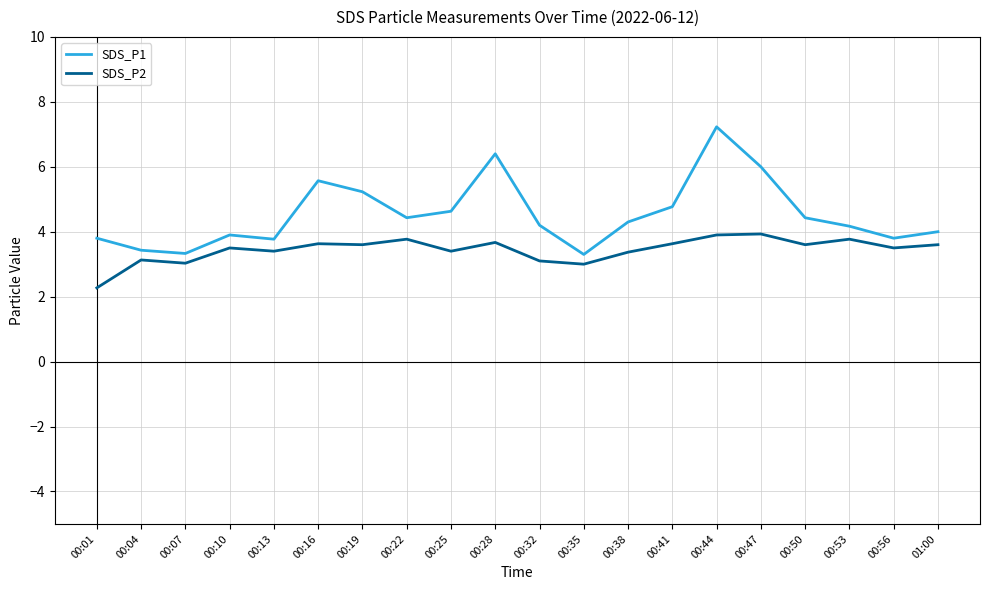

What position from the right is 00:56?

2